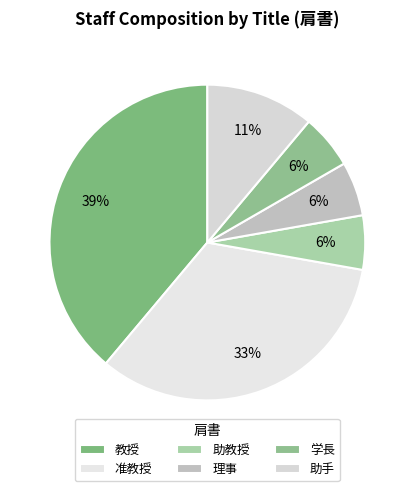

To the nearest percent, what portion does 准教授 represent?

33%